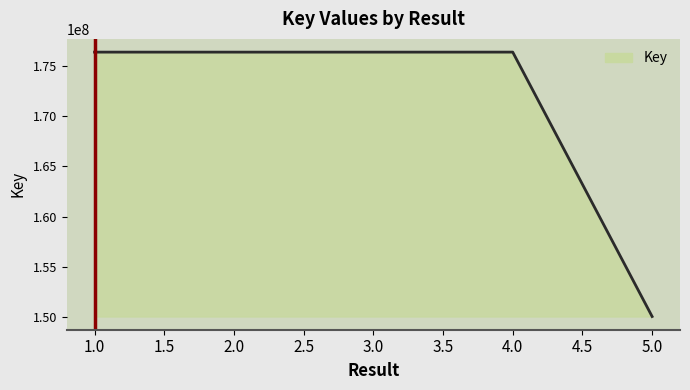

What is the ratio of the value at 4.0 to the value at 1.0?

1.0